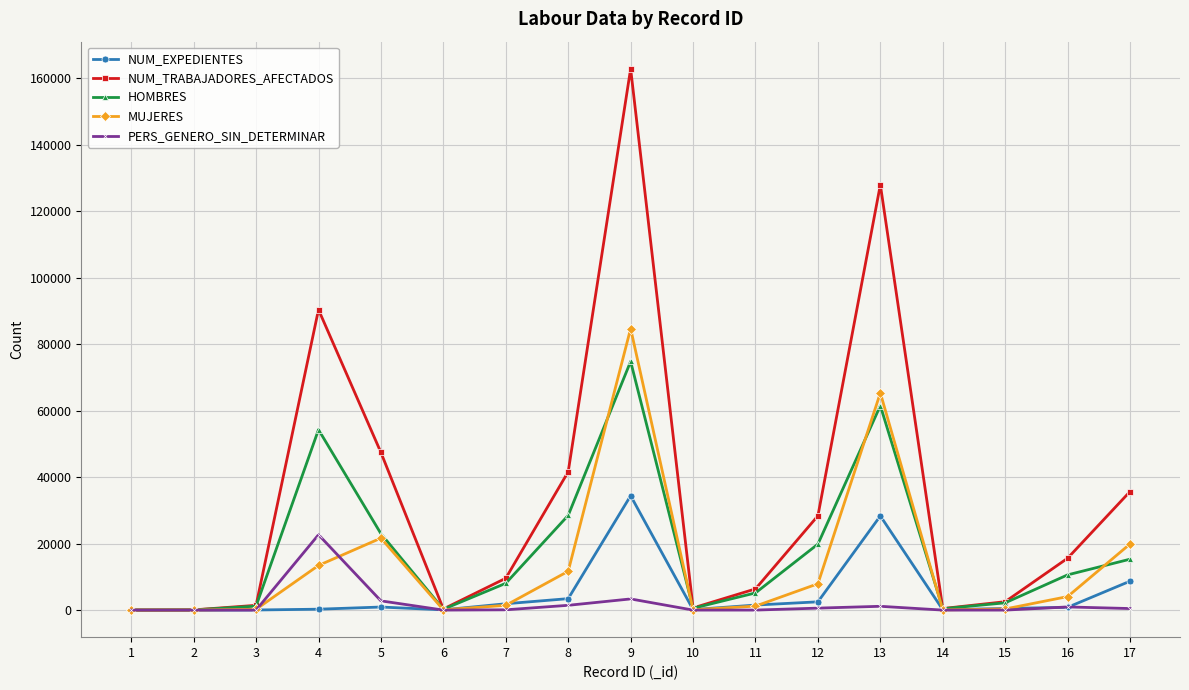

Is it true that NUM_EXPEDIENTES equals 34399 at 9?

True